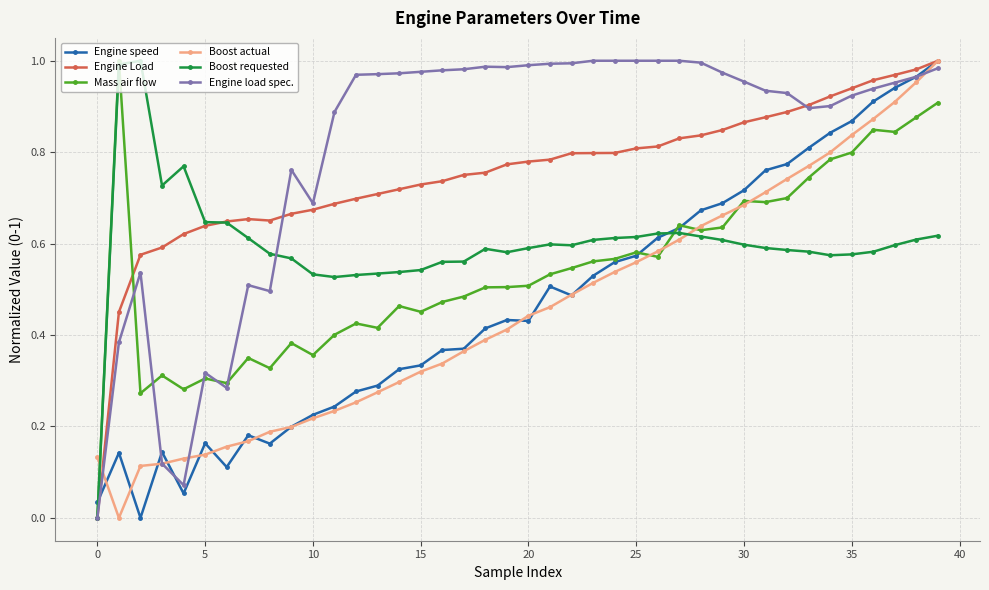

Does the chart display data point markers on the line(s)?

Yes